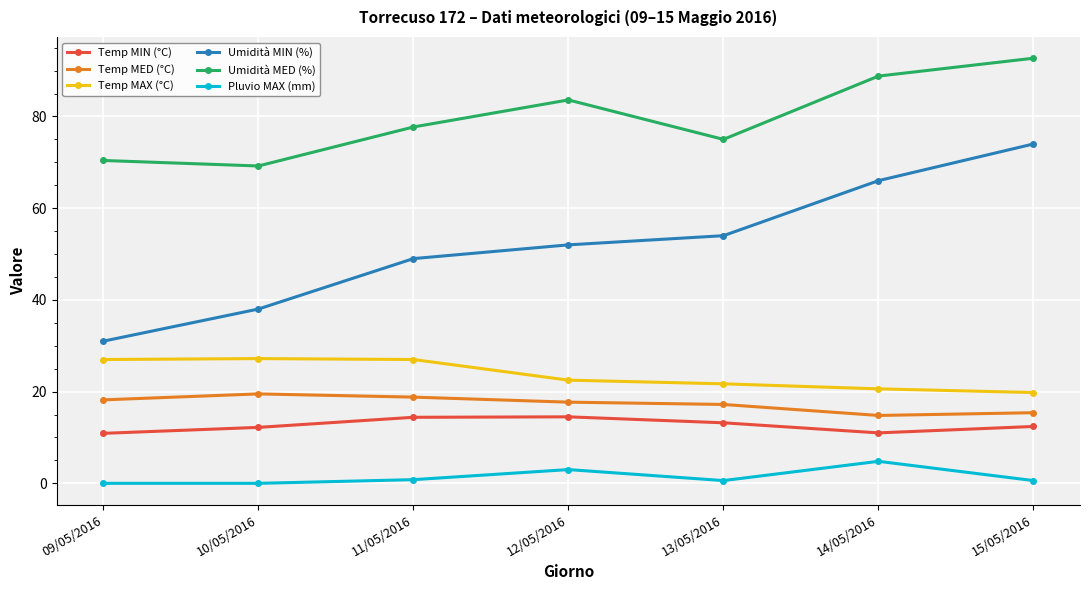

Is the value of Temp MIN (°C) at 11/05/2016 greater than the value of Pluvio MAX (mm) at 14/05/2016?

Yes